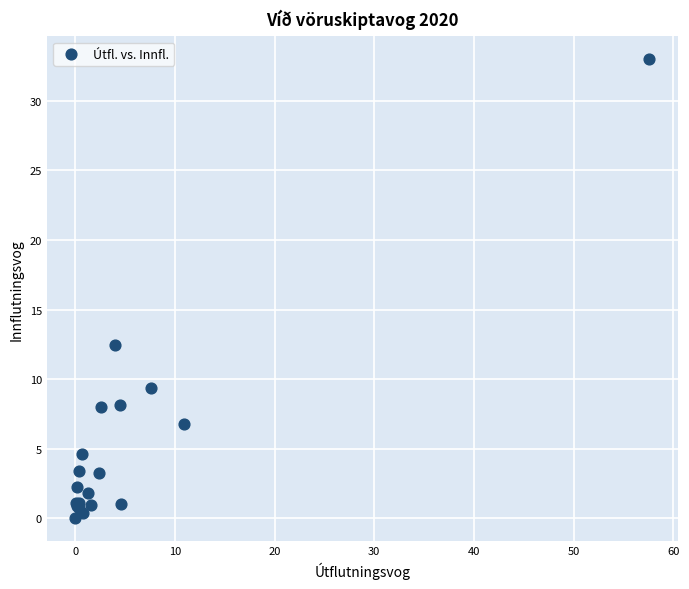

What Y value in the scatter plot is closest to 16?

12.5